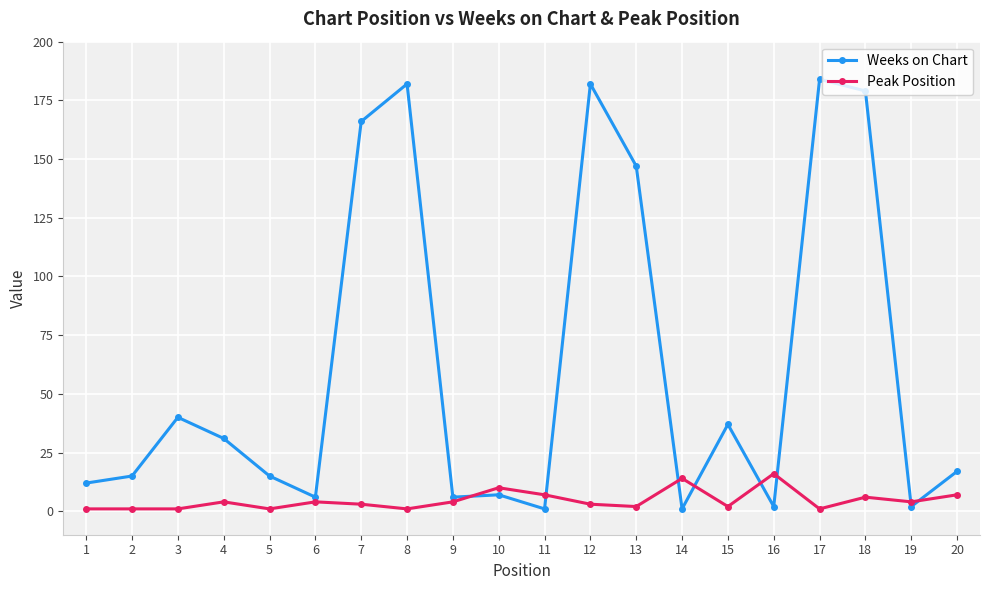

True or false: Weeks on Chart has more than 2 interior local peaks.

True